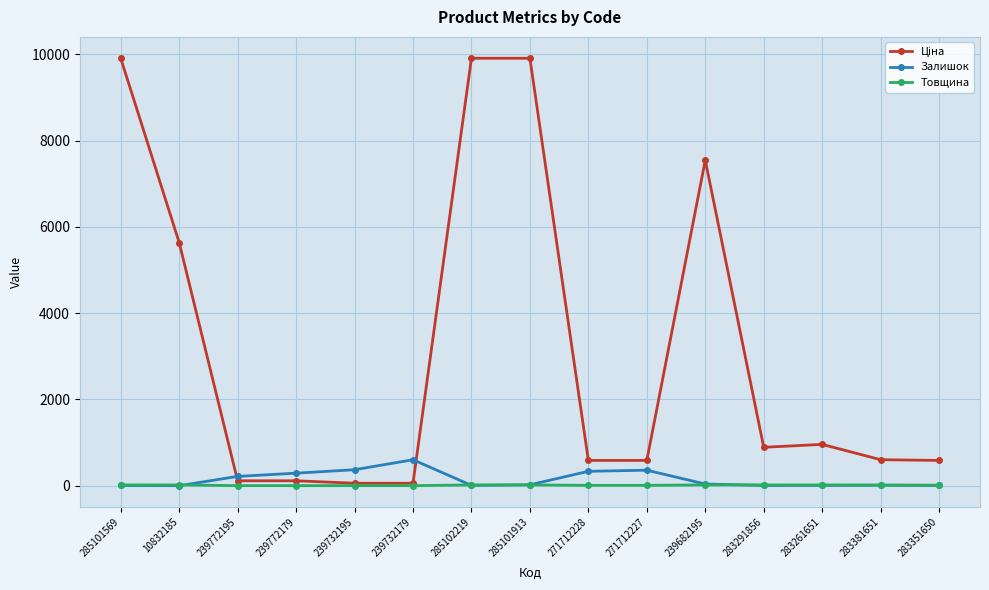

True or false: Залишок has a value of 6.0 at 283351650.

True